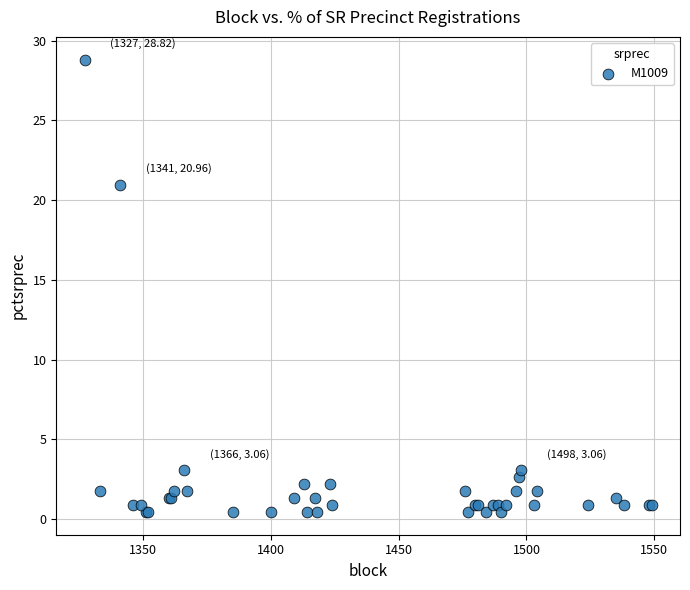

What Y value in the scatter plot is closest to 14?

21.0